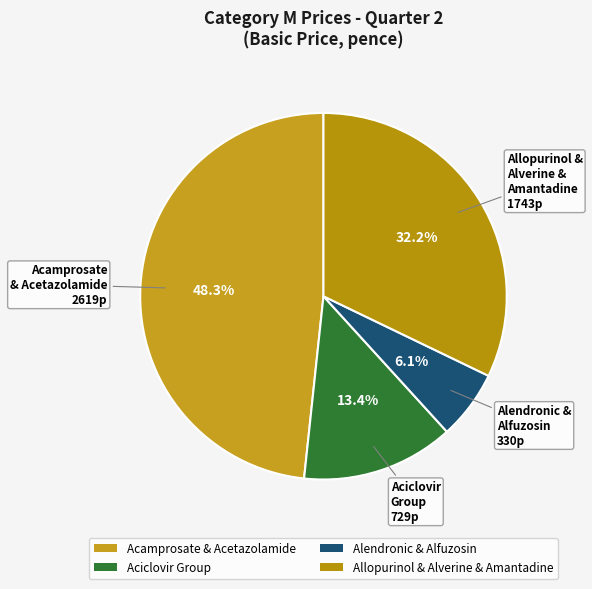

Is the sum of Aciclovir Group and Acamprosate & Acetazolamide greater than half?

Yes